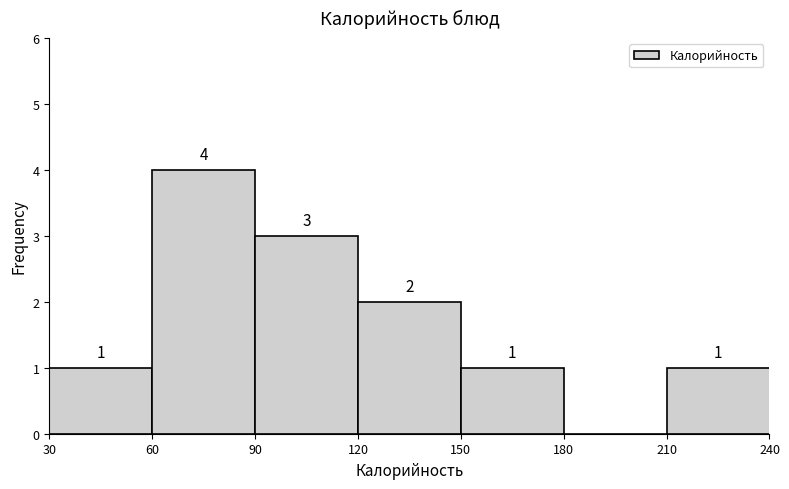

Which range on the x-axis has the tallest bar?

60 to 90